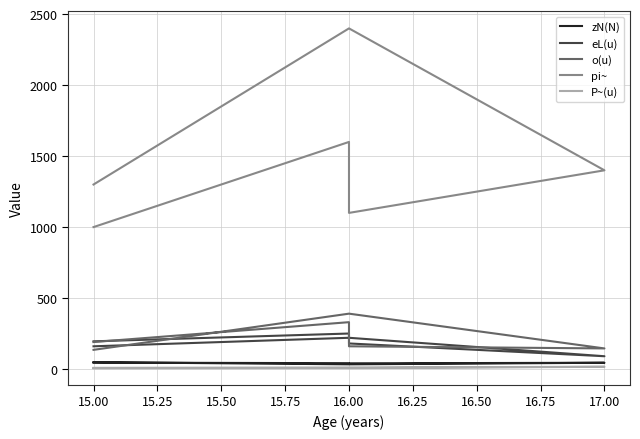

True or false: o(u) and zN(N) intersect in this chart.

False